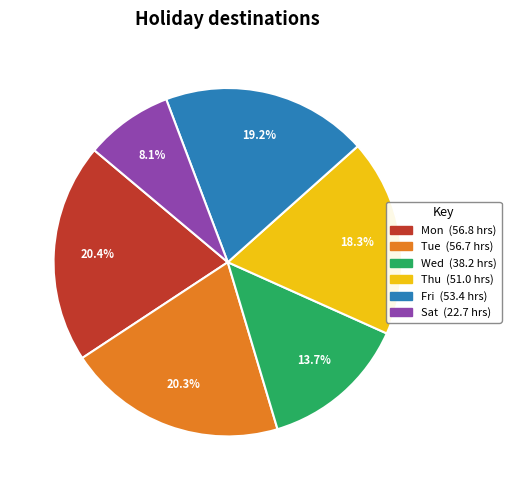

Does any single category account for the majority?

No